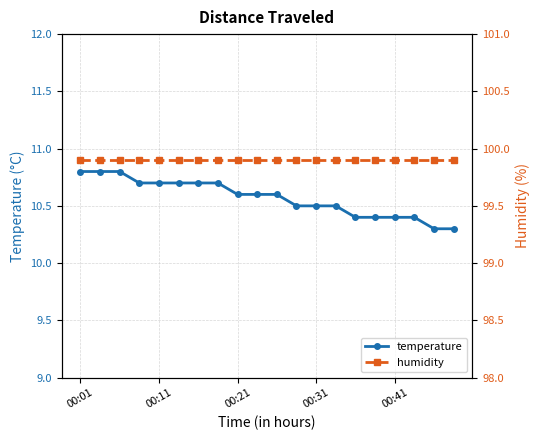

What is the highest value of the temperature series?

10.8